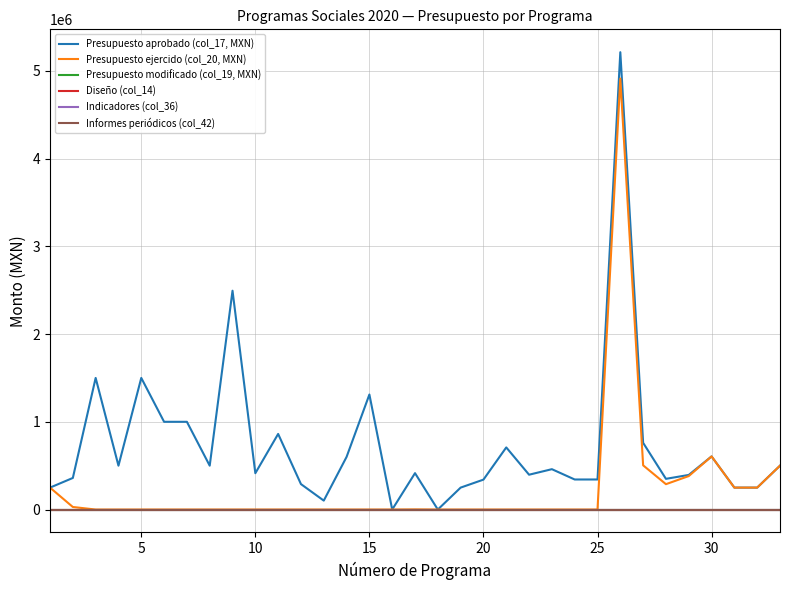

How many lines are shown in the chart?

6